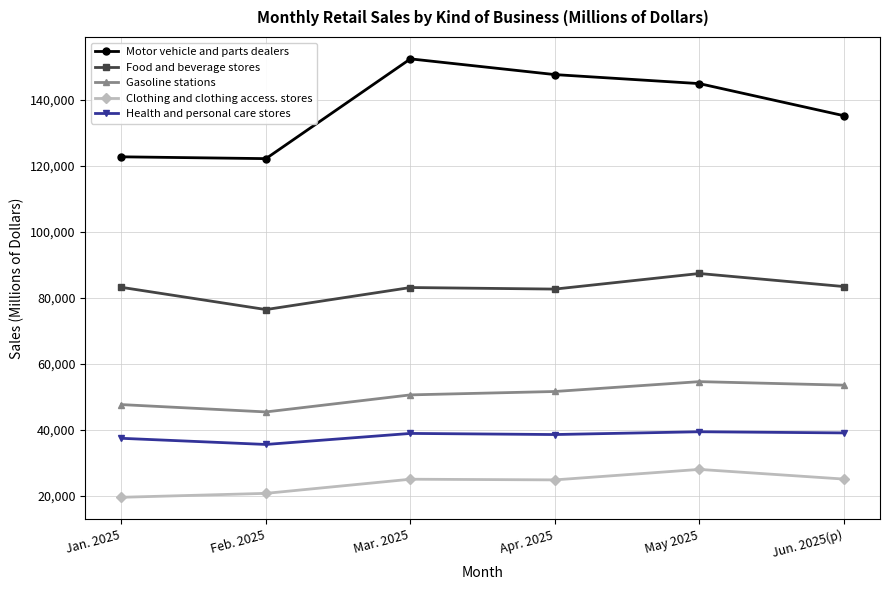

What is the greatest value displayed?

152434